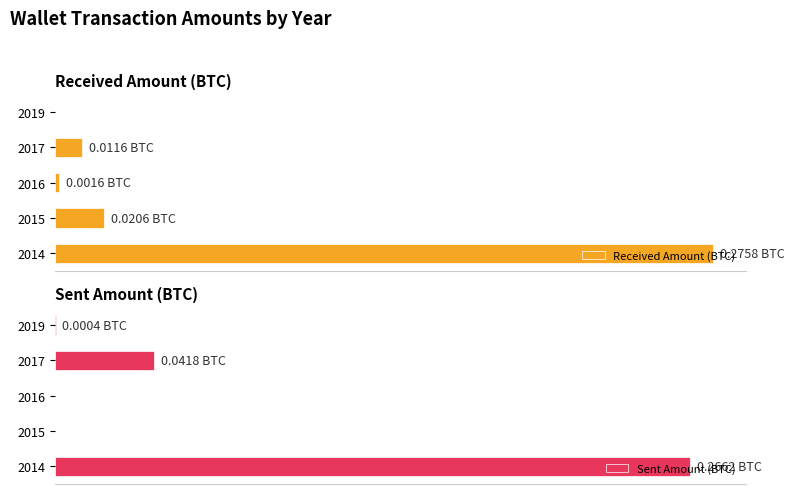

Is it true that Sent Amount (BTC) equals 0.0 at 2016?

True